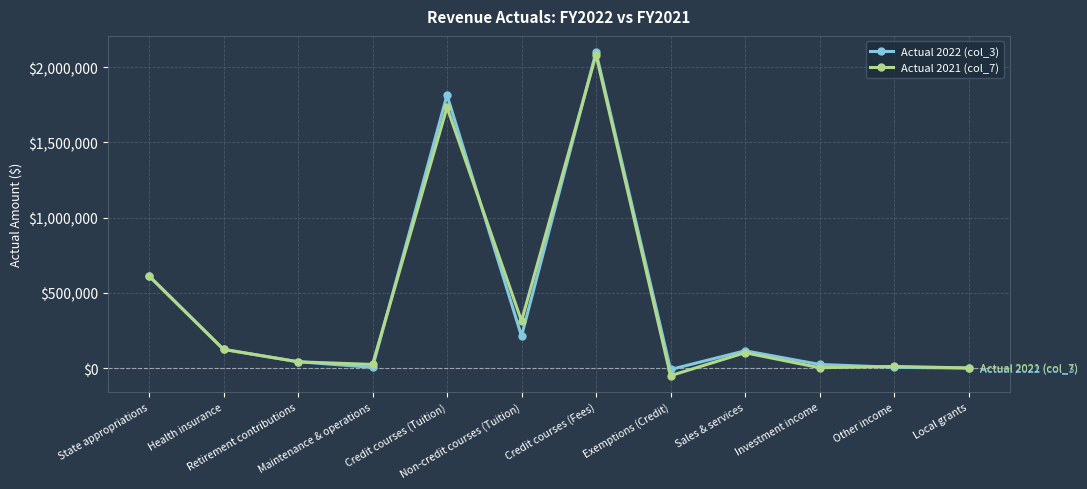

What are all the series names shown in the legend?

Actual 2022 (col_3), Actual 2021 (col_7)